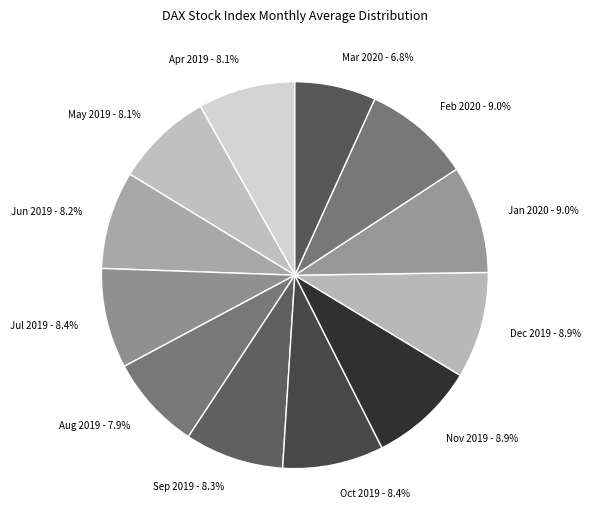

Is it true that Feb 2020 is 18% of the pie?

False